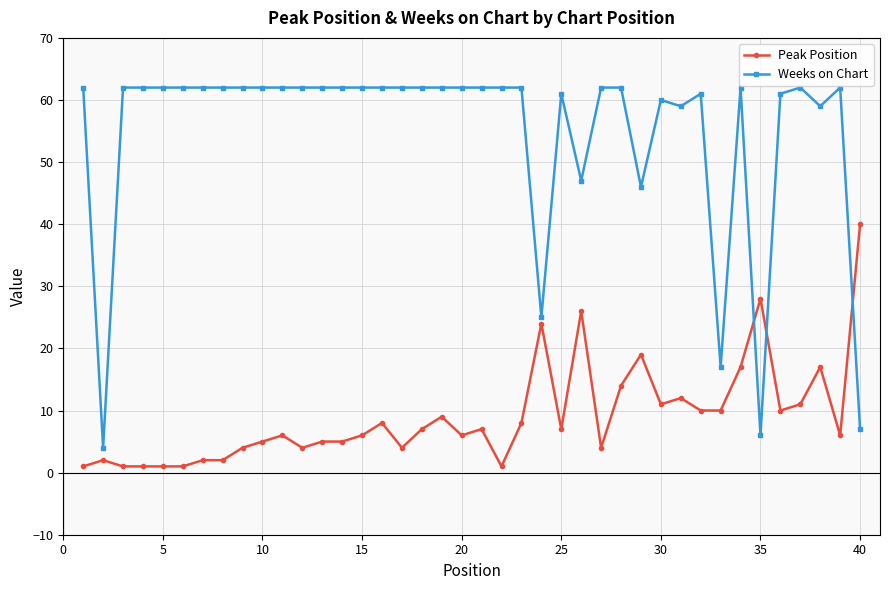

Count the number of categories in the chart.

40